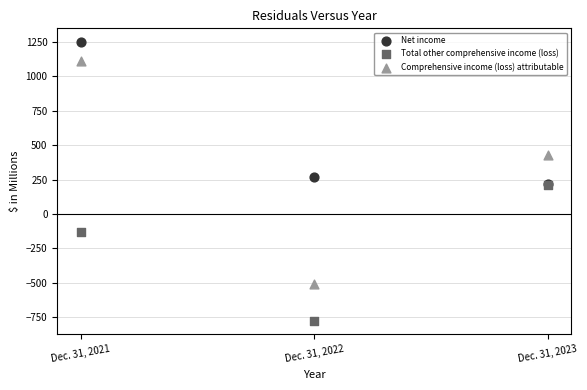

In the Net income series, what Y value is closest to 732?

265.3